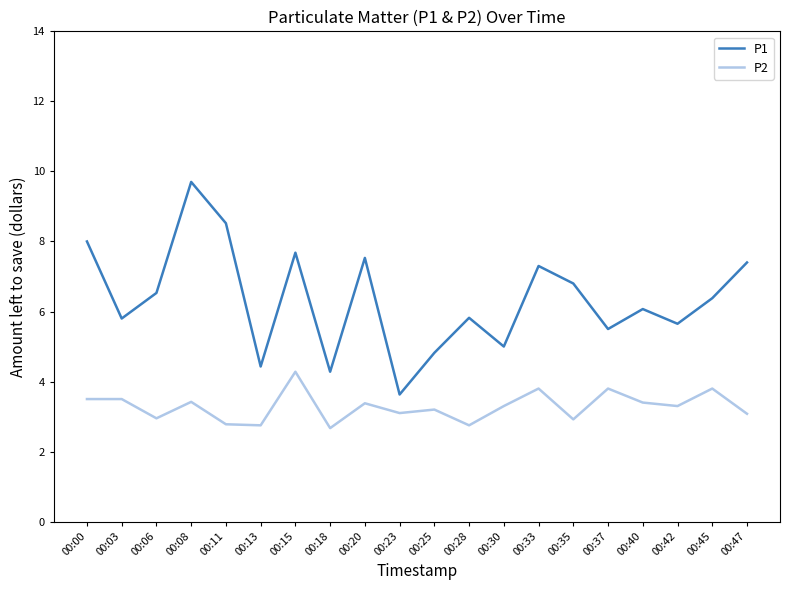

What is the sum of all P2 values?

65.7